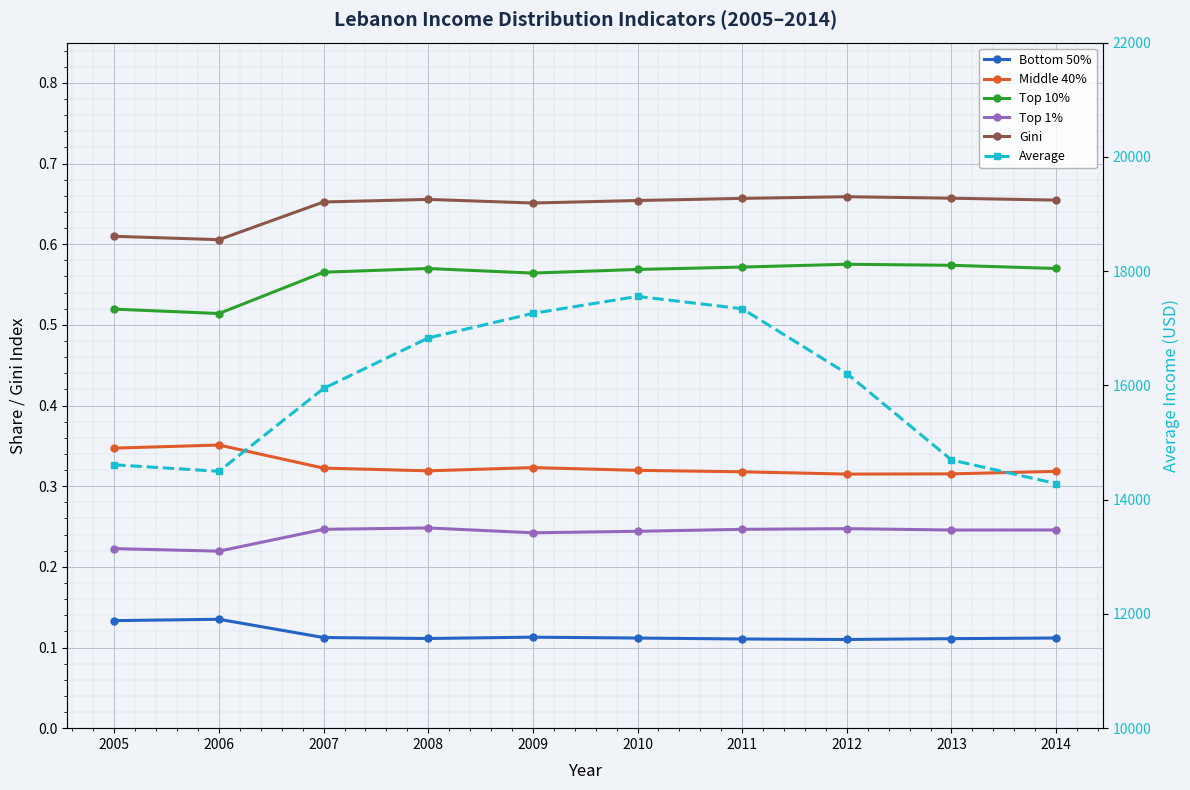

What are all the series names shown in the legend?

Bottom 50%, Middle 40%, Top 10%, Top 1%, Gini, Average